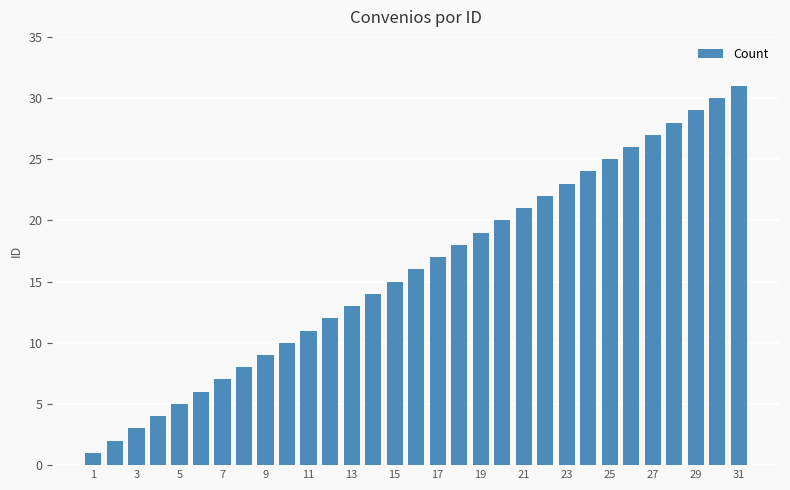

What is the difference between the maximum and minimum values?

30